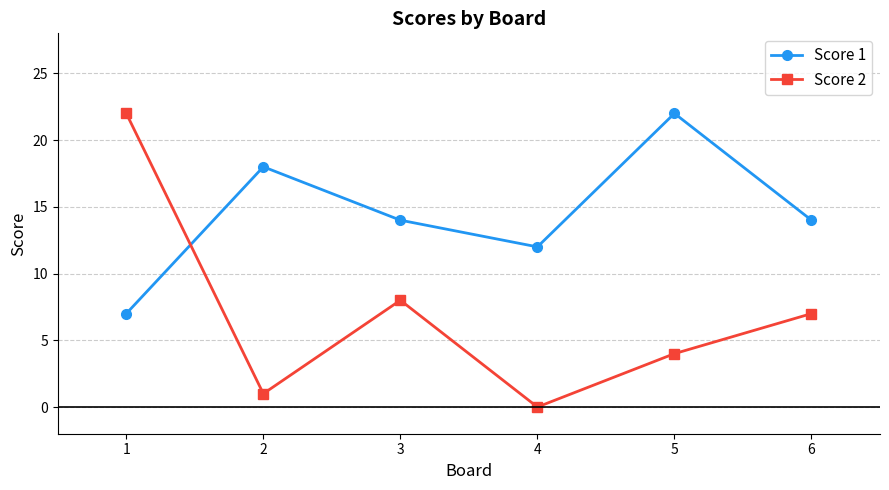

Reading right to left, extract all data points from this chart.

Score 1: 14	22	12	14	18	7
Score 2: 7	4	0	8	1	22